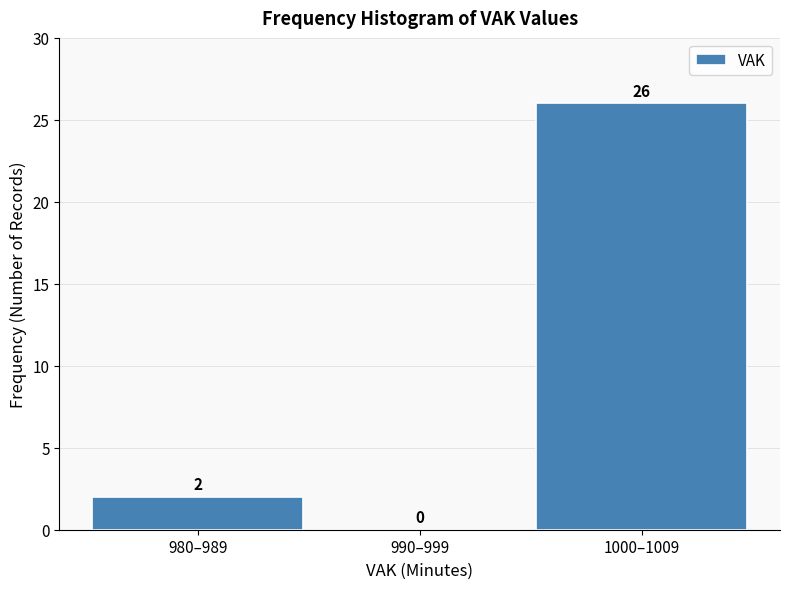

Reading left to right, list all the values displayed in this chart.

980–989=2	990–999=0	1000–1009=26